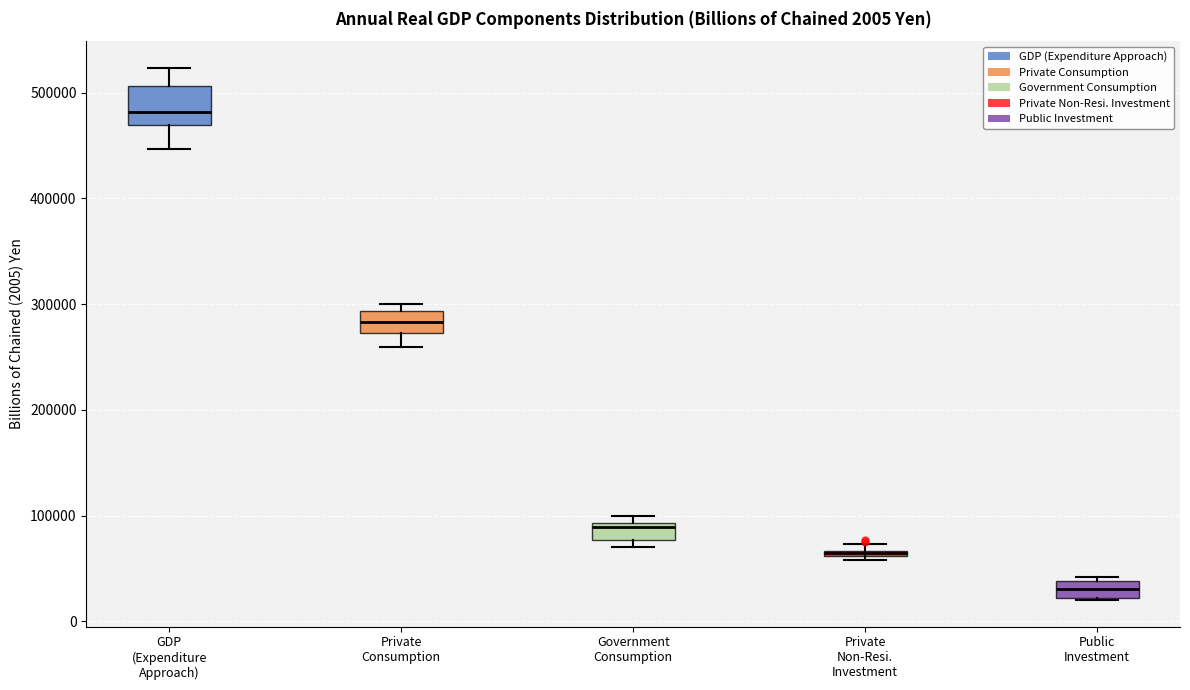

Comparing the boxes themselves (not the whiskers), which one is the tallest?

GDP (Expenditure Approach)